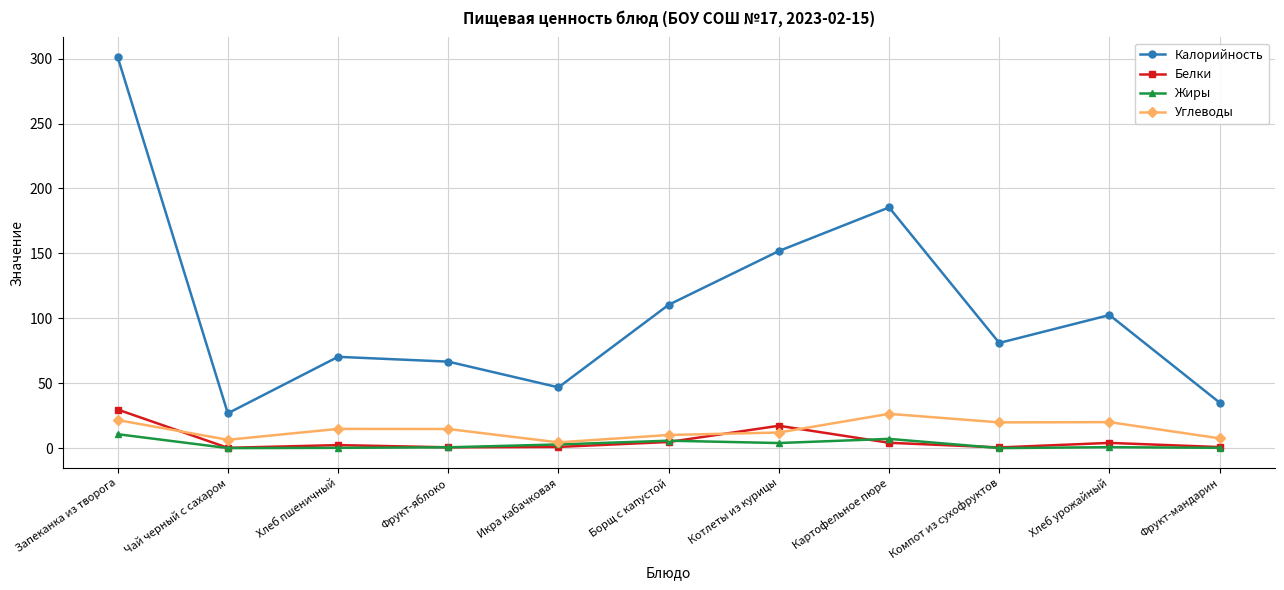

What are all the series names shown in the legend?

Калорийность, Белки, Жиры, Углеводы